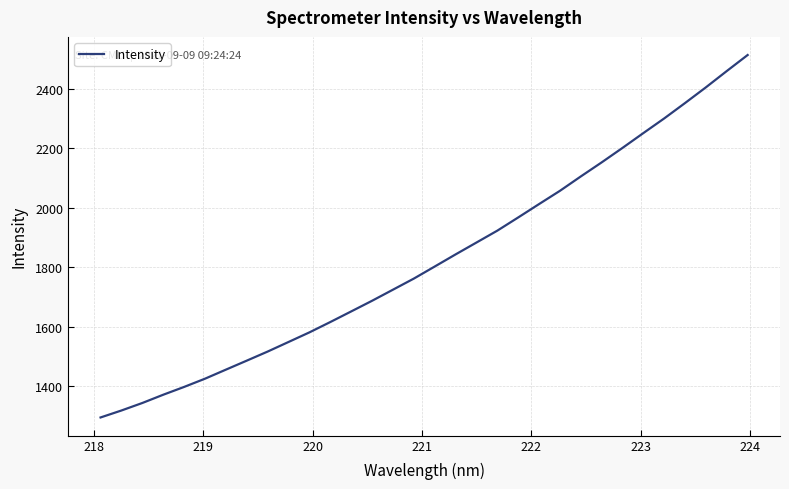

What is the maximum value shown in the chart?

2513.9